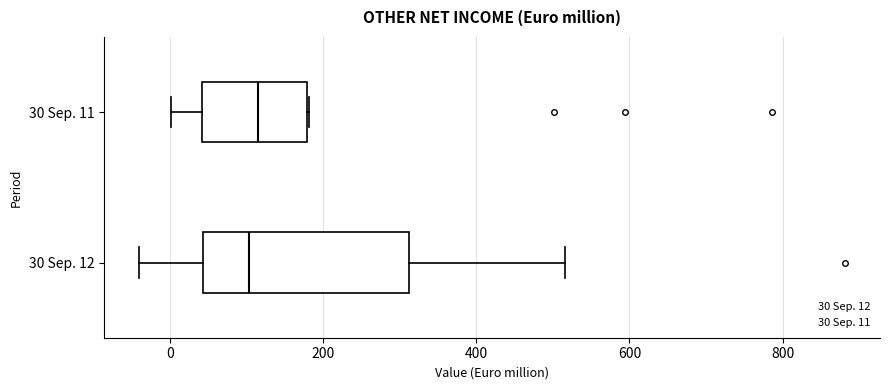

Comparing the boxes themselves (not the whiskers), which one is the widest?

30 Sep. 12